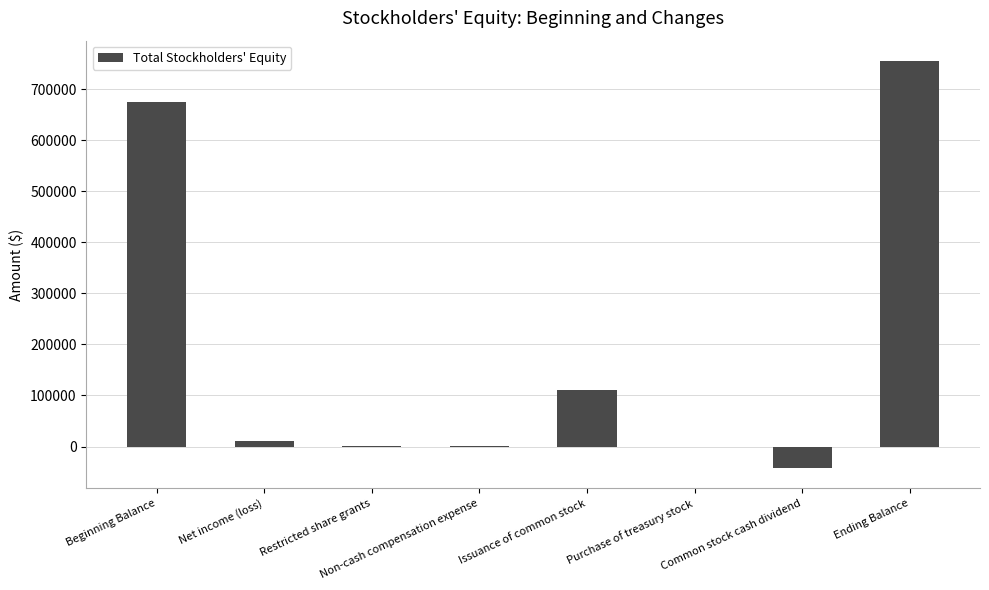

At which label does the data first exceed 11041?

Beginning Balance